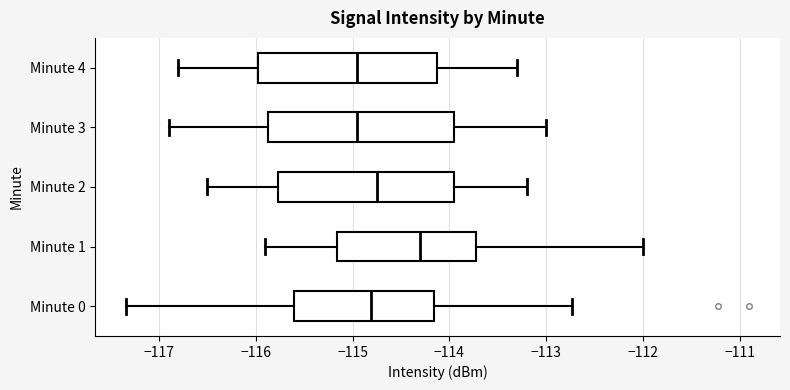

Reading bottom to top, transcribe this box plot: for each box, give where its median line is, the range the box spans, and where its two whiskers end, as read against the x-axis. The values are not printed on the chart, so give them approximately, as read against the axis.

Minute 0: median -114.8, box -115.6 to -114.2, whiskers -117.3 to -112.7
Minute 1: median -114.3, box -115.2 to -113.7, whiskers -115.9 to -112.0
Minute 2: median -114.7, box -115.8 to -113.9, whiskers -116.5 to -113.2
Minute 3: median -114.9, box -115.9 to -113.9, whiskers -116.9 to -113.0
Minute 4: median -114.9, box -116.0 to -114.1, whiskers -116.8 to -113.3